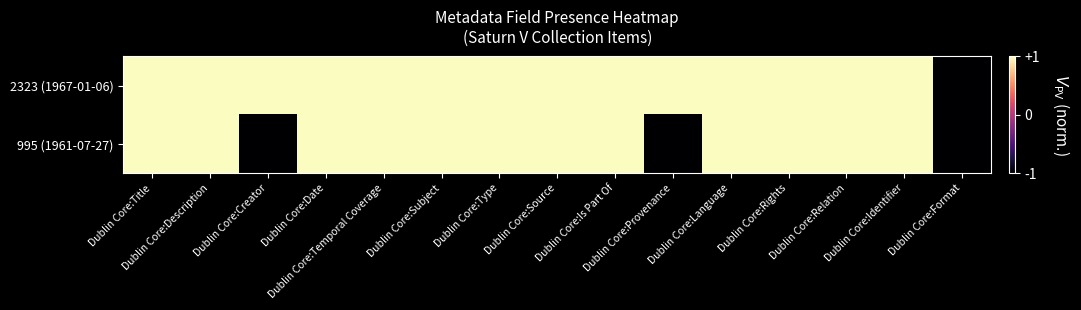

Reading left to right, transcribe all the data shown in this chart.

2323 (1967-01-06): Dublin Core:Title=1	Dublin Core:Description=1	Dublin Core:Creator=1	Dublin Core:Date=1	Dublin Core:Temporal Coverage=1	Dublin Core:Subject=1	Dublin Core:Type=1	Dublin Core:Source=1	Dublin Core:Is Part Of=1	Dublin Core:Provenance=1	Dublin Core:Language=1	Dublin Core:Rights=1	Dublin Core:Relation=1	Dublin Core:Identifier=1	Dublin Core:Format=-1
995 (1961-07-27): Dublin Core:Title=1	Dublin Core:Description=1	Dublin Core:Creator=-1	Dublin Core:Date=1	Dublin Core:Temporal Coverage=1	Dublin Core:Subject=1	Dublin Core:Type=1	Dublin Core:Source=1	Dublin Core:Is Part Of=1	Dublin Core:Provenance=-1	Dublin Core:Language=1	Dublin Core:Rights=1	Dublin Core:Relation=1	Dublin Core:Identifier=1	Dublin Core:Format=-1